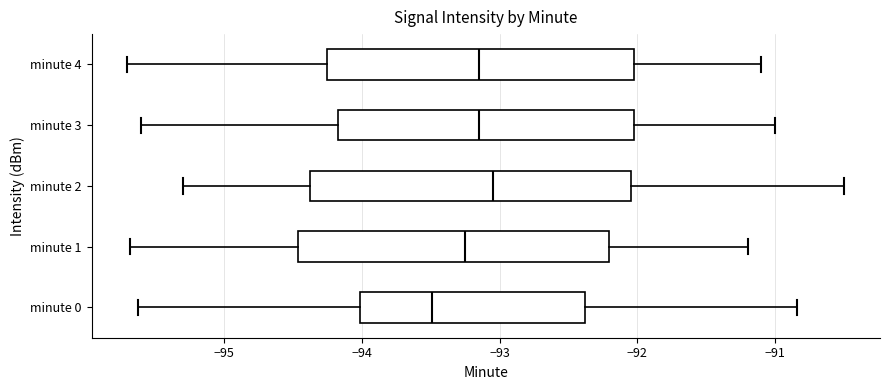

Reading bottom to top, transcribe this box plot: for each box, give where its median line is, the range the box spans, and where its two whiskers end, as read against the x-axis. The values are not printed on the chart, so give them approximately, as read against the axis.

minute 0: median -93.5, box -94.0 to -92.4, whiskers -95.6 to -90.8
minute 1: median -93.2, box -94.5 to -92.2, whiskers -95.7 to -91.2
minute 2: median -93.0, box -94.4 to -92.0, whiskers -95.3 to -90.5
minute 3: median -93.1, box -94.2 to -92.0, whiskers -95.6 to -91.0
minute 4: median -93.1, box -94.2 to -92.0, whiskers -95.7 to -91.1